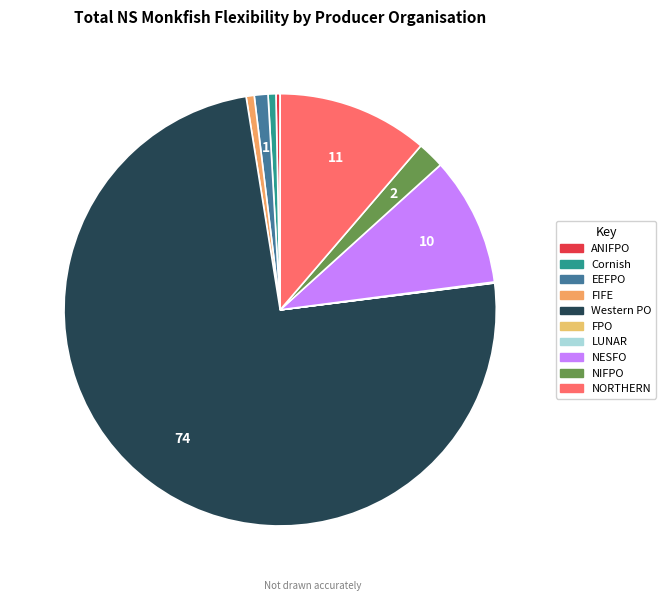

Count the number of slices in the pie.

10